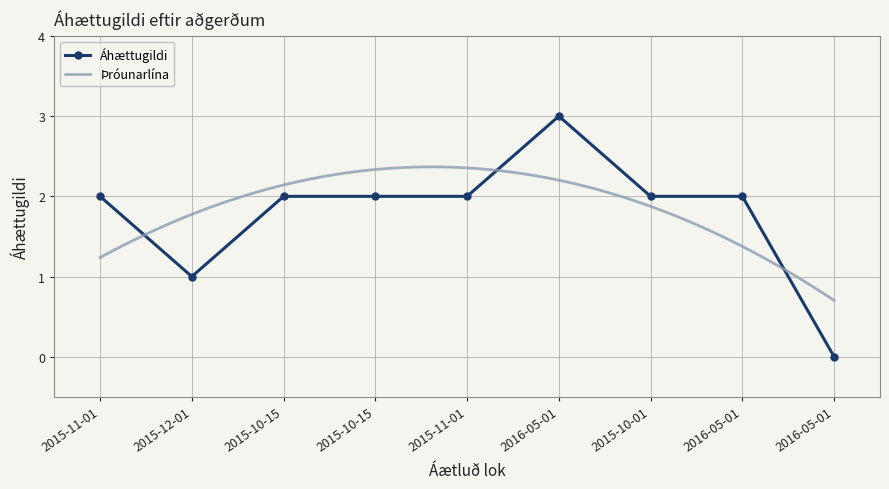

What is the difference between the maximum and second lowest values?

2